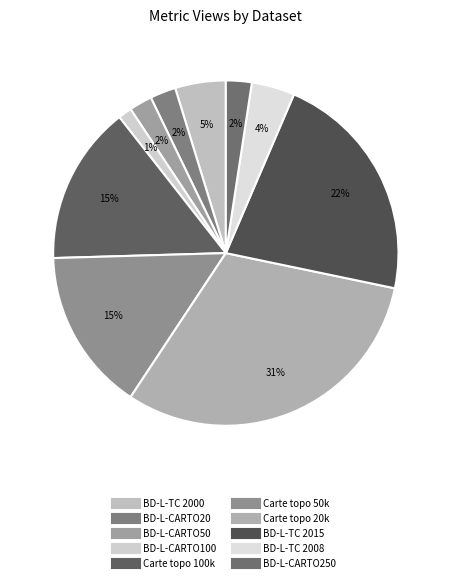

To the nearest percent, what percentage of the pie is Carte topo 50k?

15%